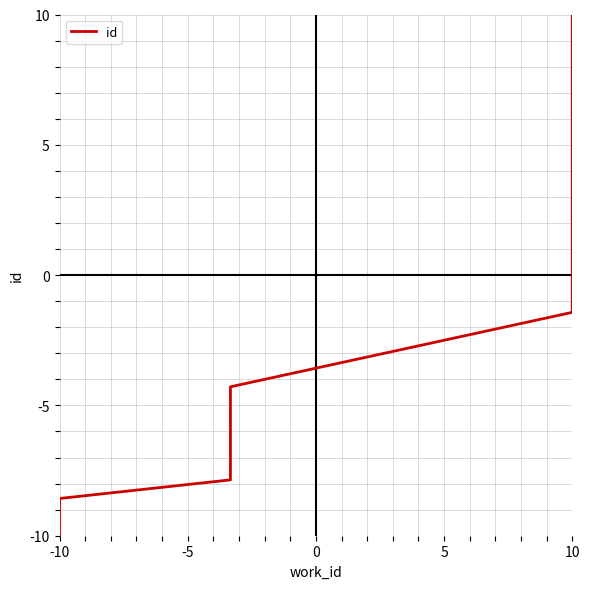

Reading right to left, what are all the values shown in this chart?

10.0	-1.4	-4.3	-5.0	-5.7	-7.1	-7.9	-8.6	-9.3	-10.0